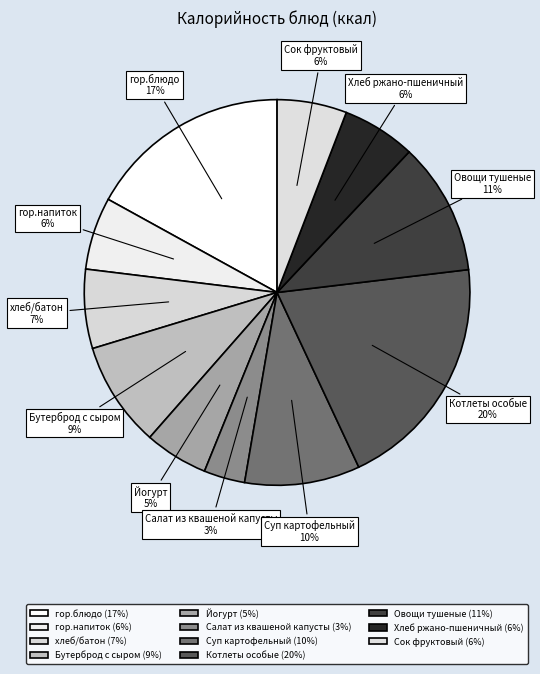

How many segments does this pie chart have?

11